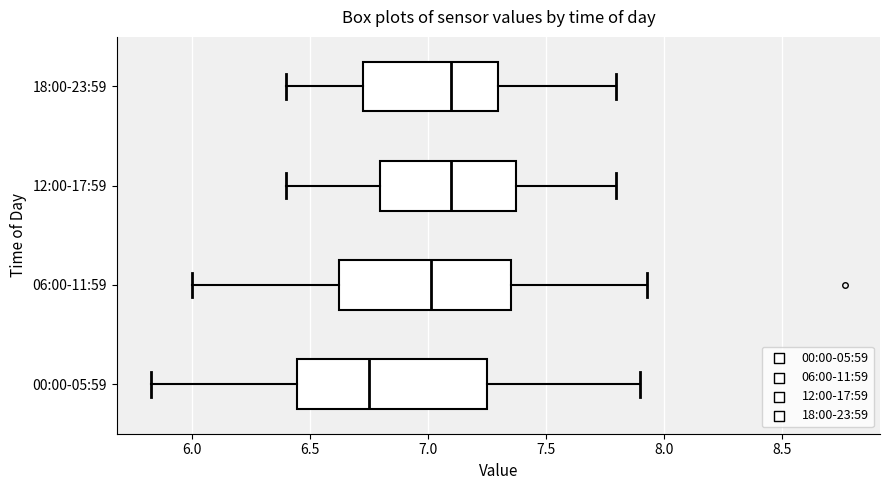

Where does the right whisker of the box for 12:00-17:59 end on the x-axis? The values are not printed on the chart, so give them approximately, as read against the axis.

7.80